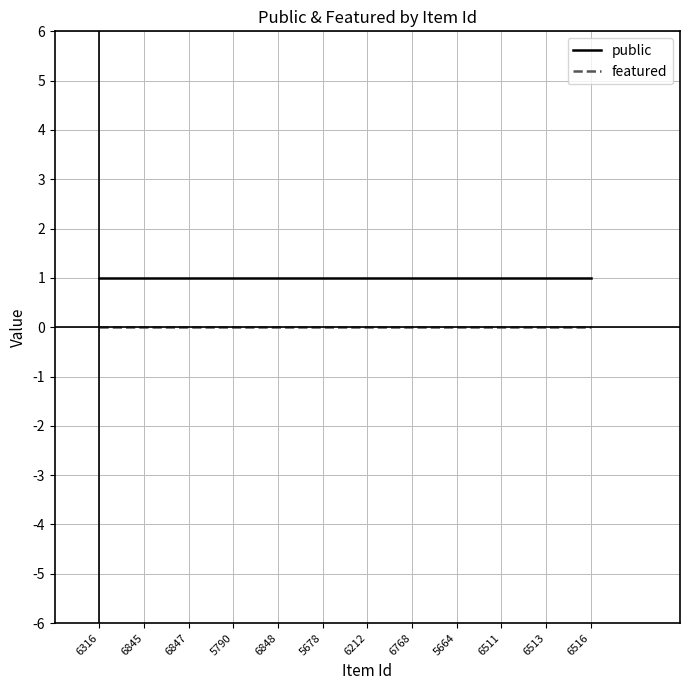

The value of featured at 6848 is 0. True or false?

True